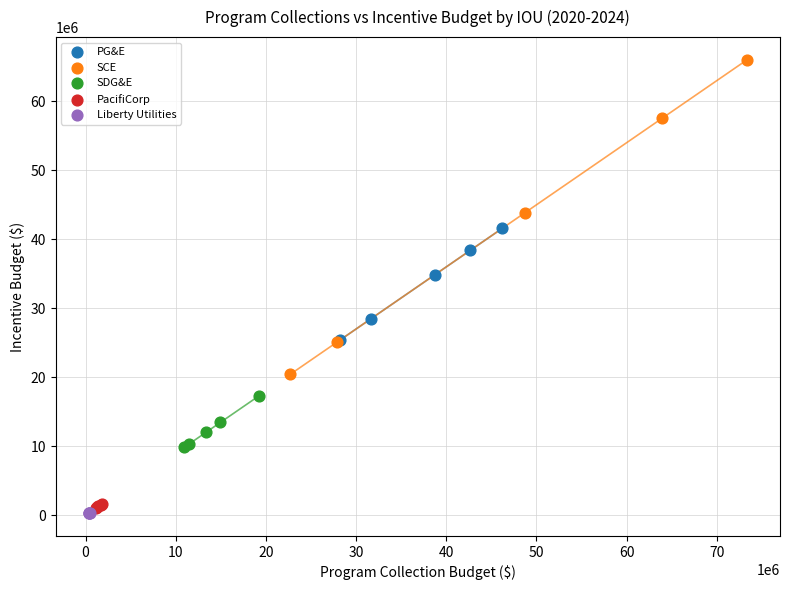

Which series contains the highest Y value?

SCE